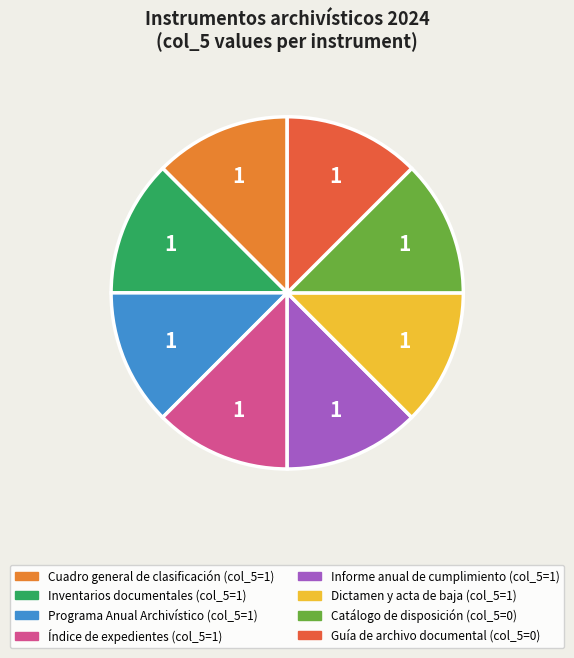

Is there a majority slice in this chart?

No